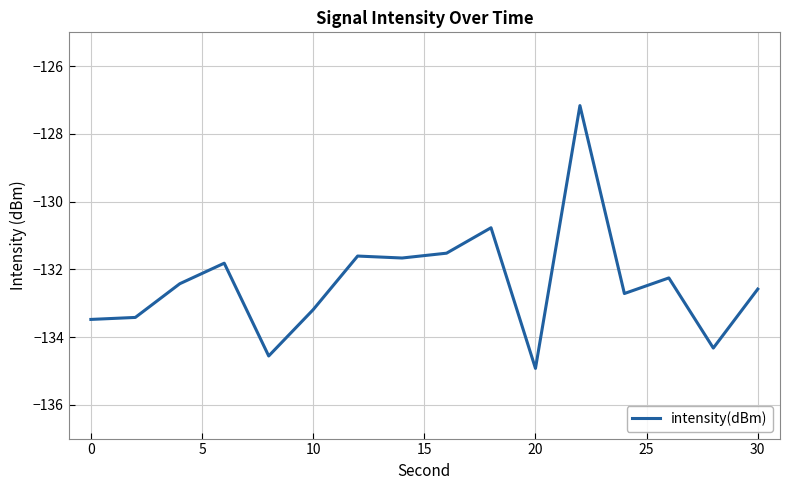

What is the greatest value displayed?

-127.2